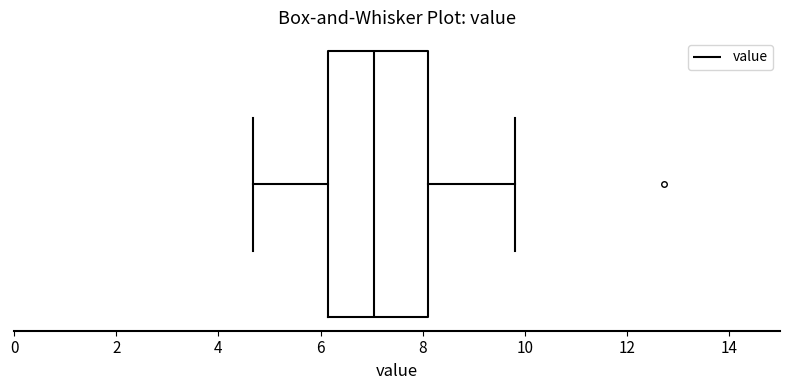

Transcribe this box plot: give where the median line is, the range the box spans, and where the two whiskers end, as read against the x-axis. The values are not printed on the chart, so give them approximately, as read against the axis.

median 7.0, box 6.2 to 8.2, whiskers 4.6 to 9.8